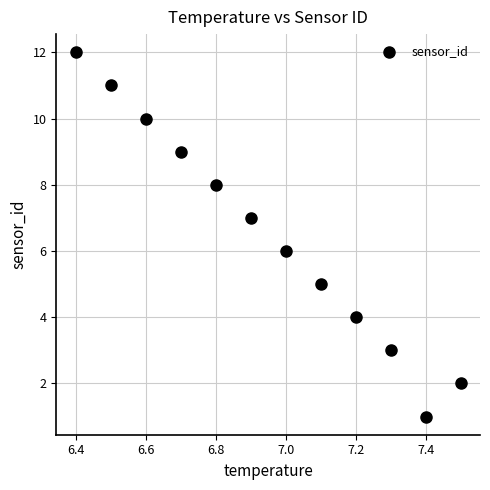

What is the range of Y values (max minus min)?

11